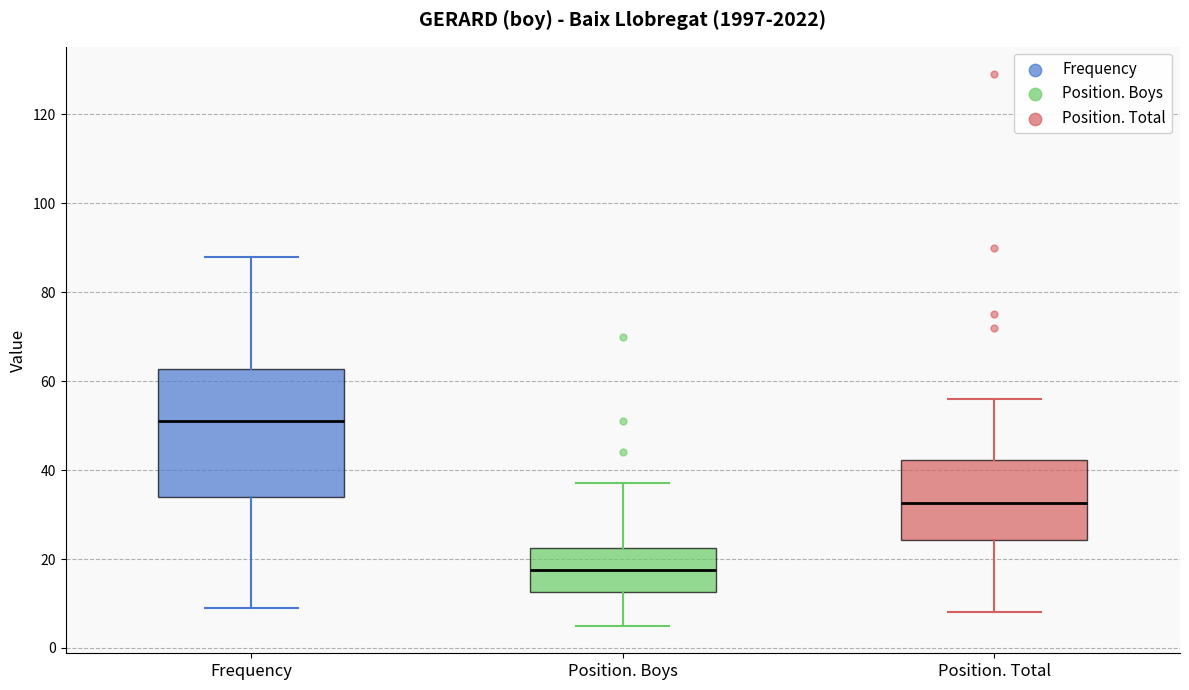

Where is the lower edge of the box for Position. Boys on the y-axis? The values are not printed on the chart, so give them approximately, as read against the axis.

12